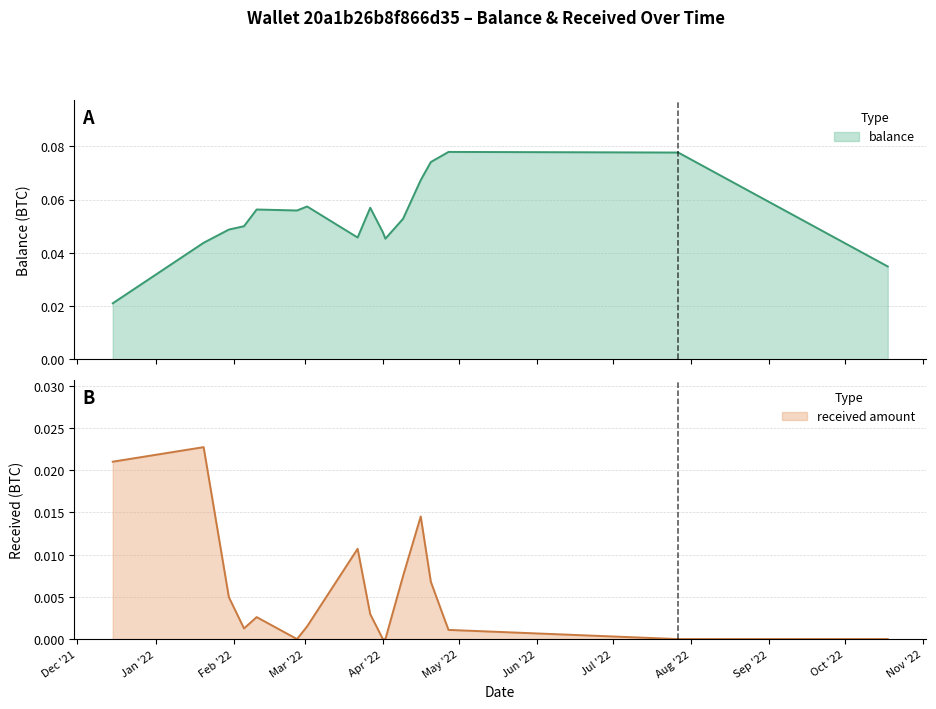

Which series has the largest range (max minus min)?

balance